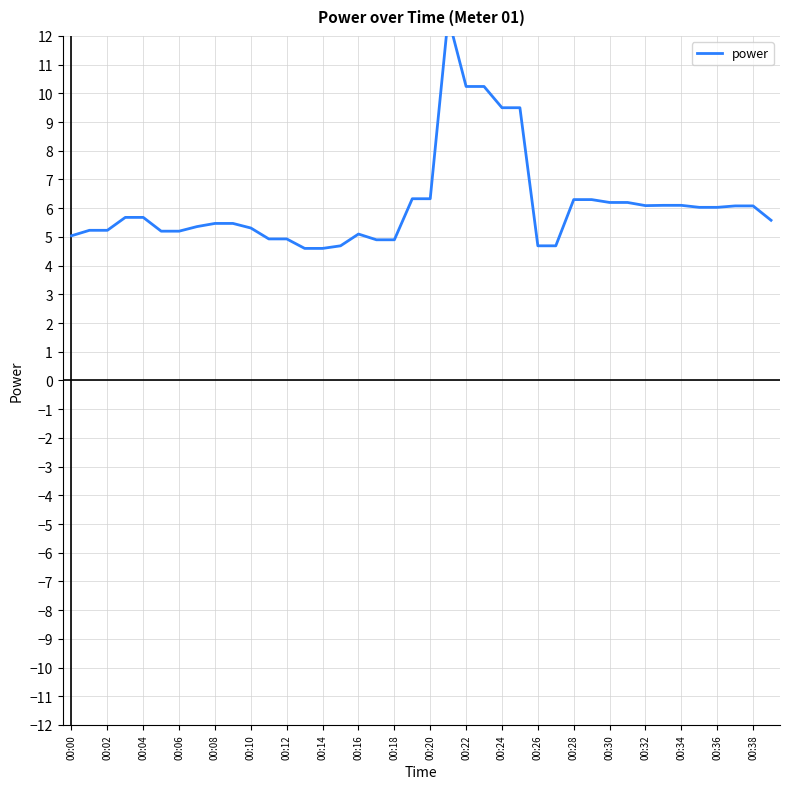

What is the greatest value displayed?

12.7